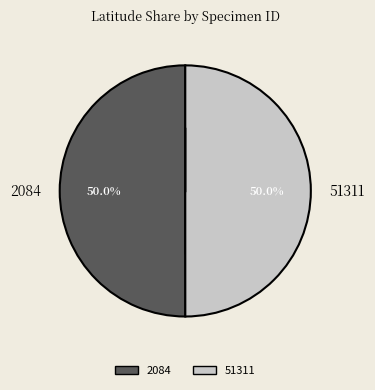

To the nearest percent, what percentage of the pie is 51311?

50%